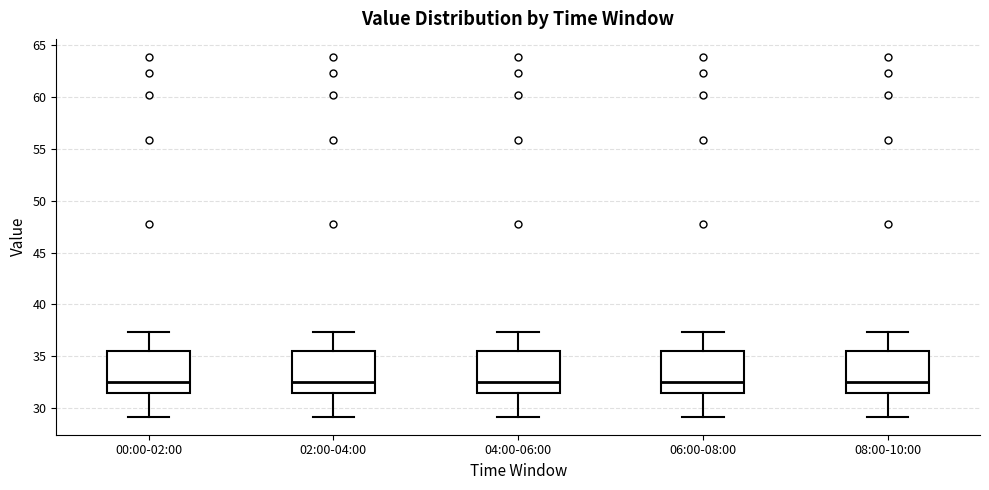

Where is the lower edge of the box for 00:00-02:00 on the y-axis? The values are not printed on the chart, so give them approximately, as read against the axis.

31.5